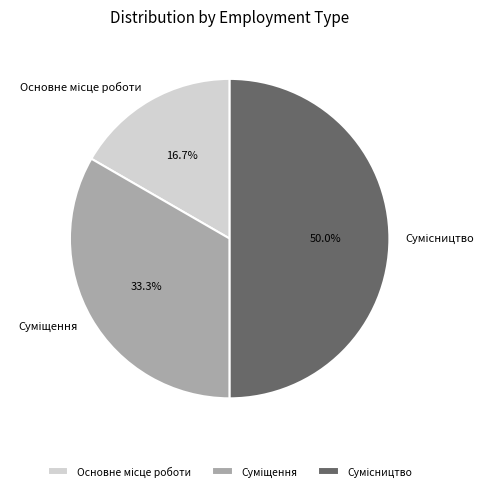

Count the number of slices in the pie.

3